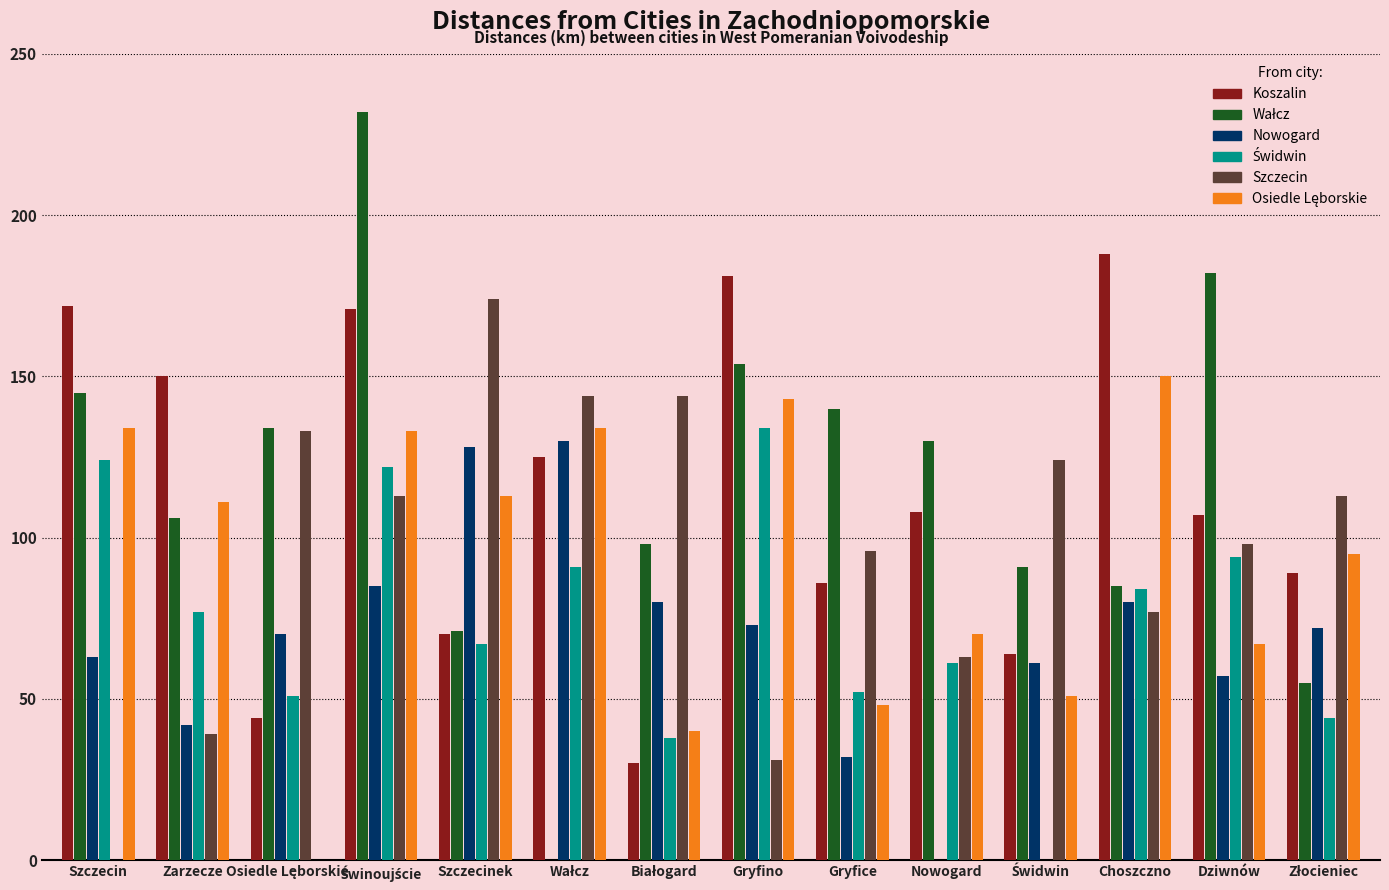

What is the sum of the Szczecin values at Dziwnów and Gryfino?

129